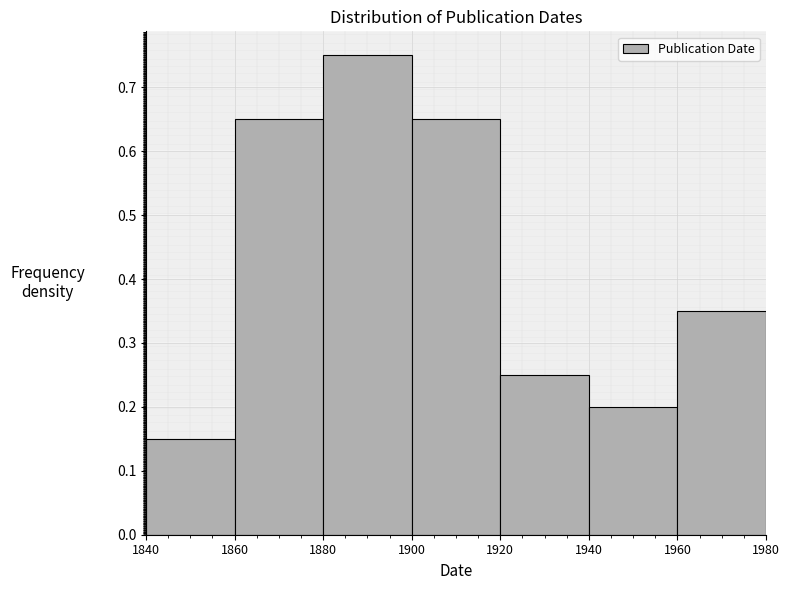

What is the height of the bar covering 1840 to 1860 on the x-axis? The values are not printed on the chart, so give them approximately, as read against the axis.

0.15